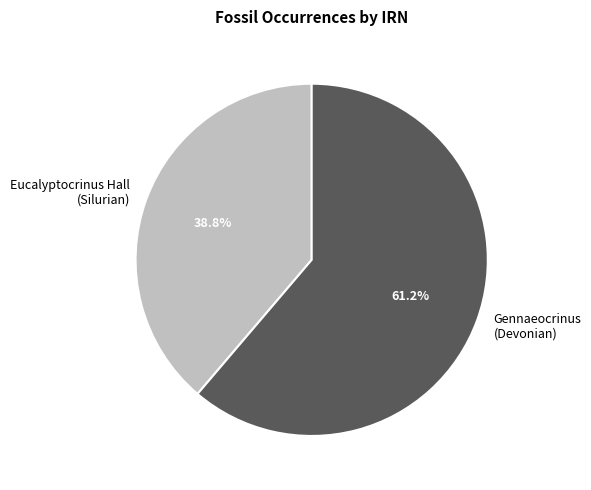

What percentage is NOT represented by Gennaeocrinus (Devonian)?

38.8%